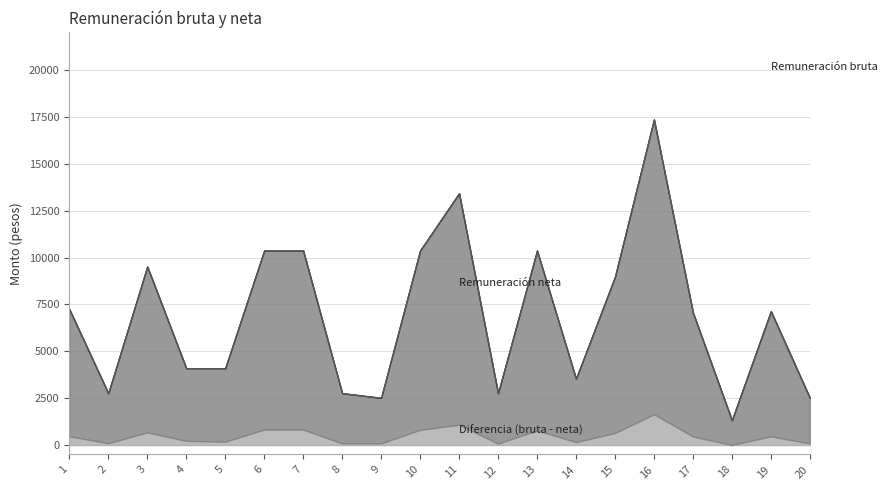

At 19, list the series in order from smallest to largest.

Diferencia (bruta - neta), Remuneración neta, Remuneración bruta